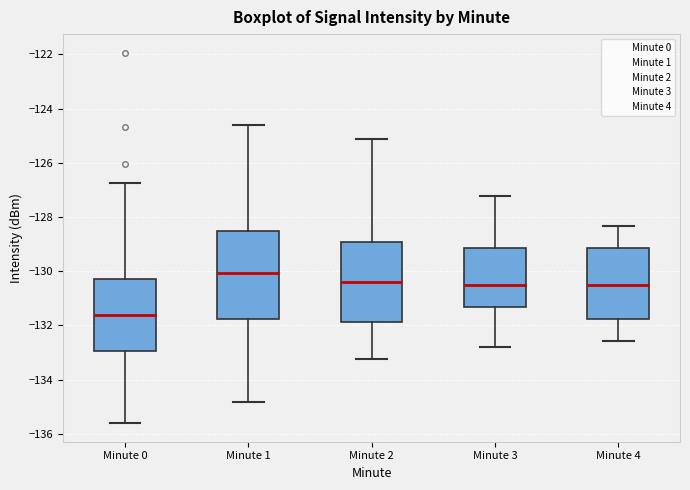

Reading left to right, transcribe this box plot: for each box, give where its median line is, the range the box spans, and where its two whiskers end, as read against the y-axis. The values are not printed on the chart, so give them approximately, as read against the axis.

Minute 0: median -131.6, box -133.0 to -130.2, whiskers -135.6 to -126.8
Minute 1: median -130.0, box -131.8 to -128.6, whiskers -134.8 to -124.6
Minute 2: median -130.4, box -131.8 to -129.0, whiskers -133.2 to -125.2
Minute 3: median -130.6, box -131.4 to -129.2, whiskers -132.8 to -127.2
Minute 4: median -130.6, box -131.8 to -129.2, whiskers -132.6 to -128.4